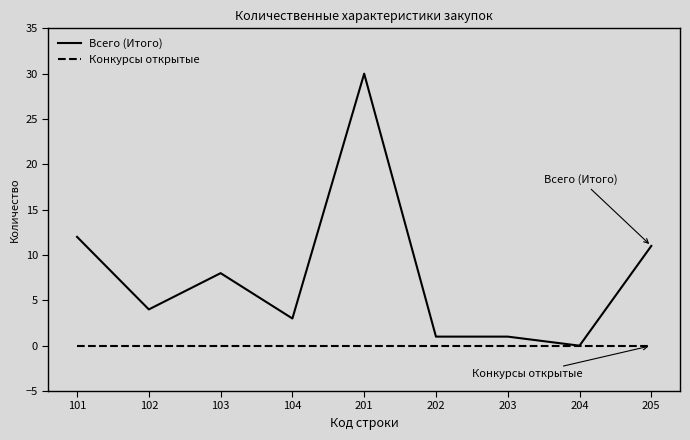

Where is Всего (Итого) nearest to the value 15?

101